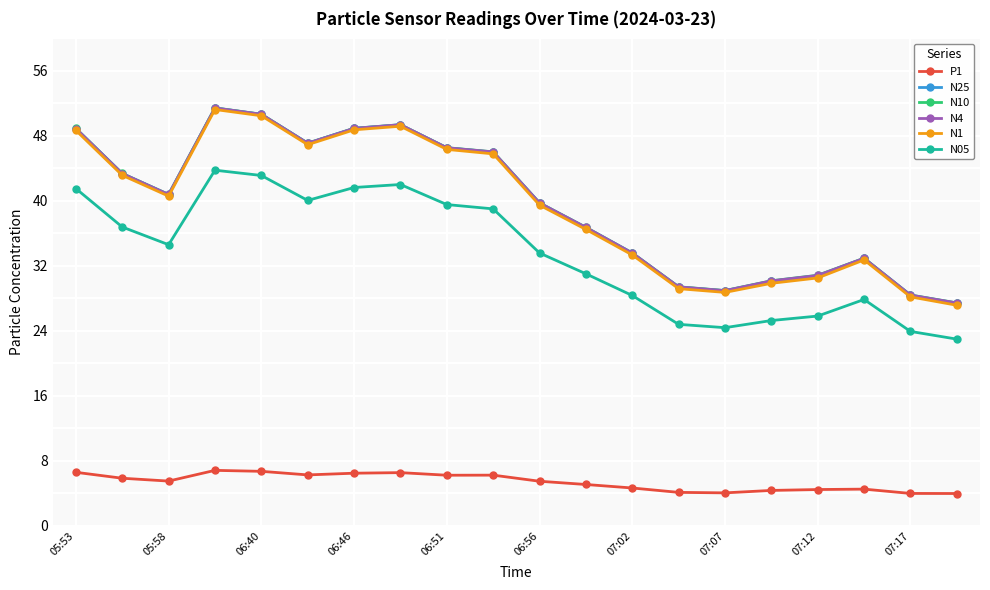

Count the number of data series in this chart.

6